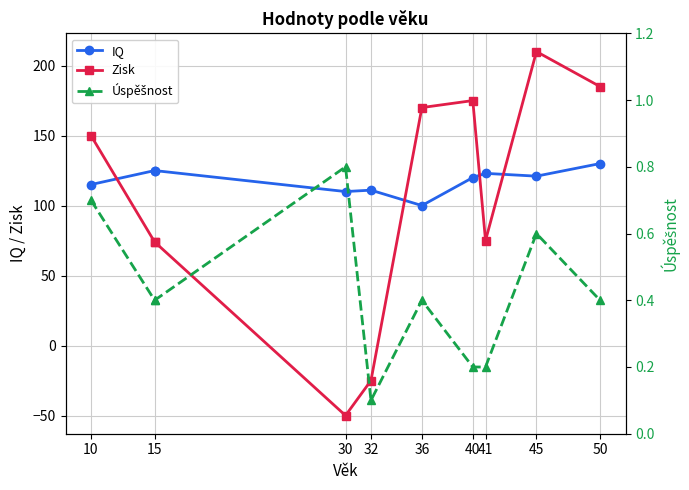

True or false: IQ and Úspěšnost intersect in this chart.

False